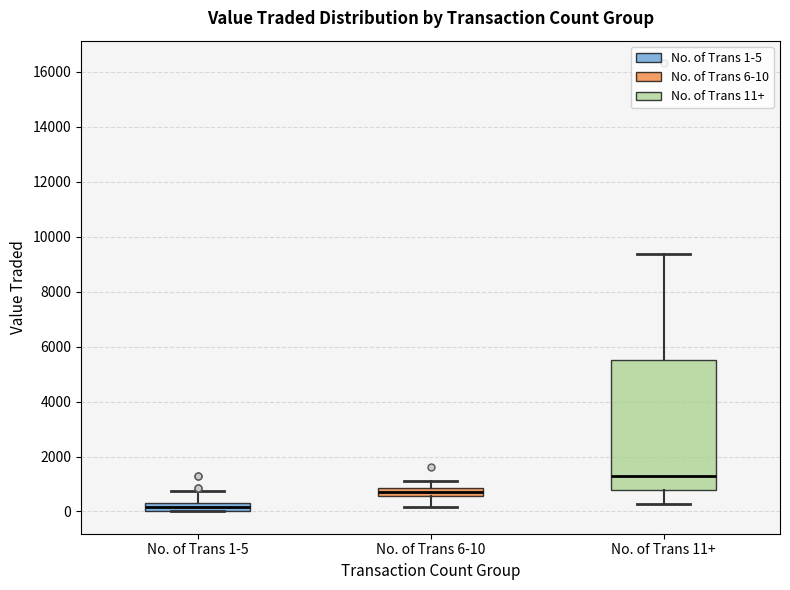

Where does the upper whisker of the box for No. of Trans 1-5 end on the y-axis? The values are not printed on the chart, so give them approximately, as read against the axis.

800